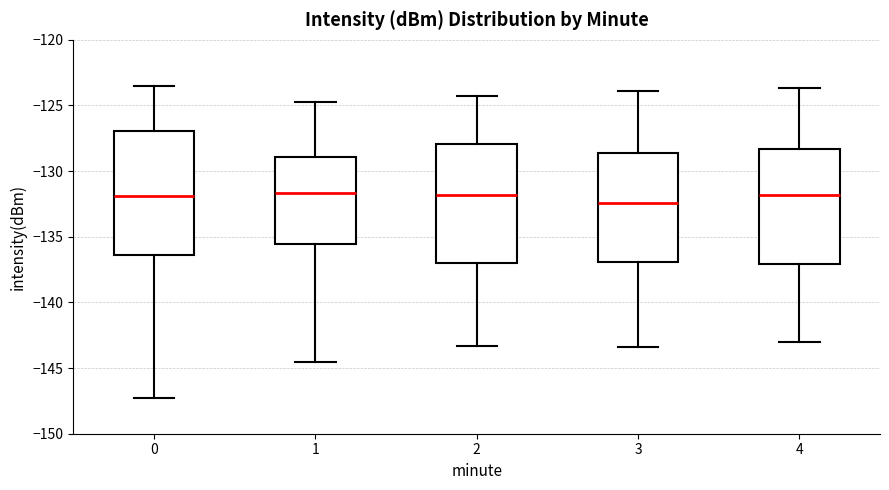

Reading left to right, transcribe this box plot: for each box, give where its median line is, the range the box spans, and where its two whiskers end, as read against the y-axis. The values are not printed on the chart, so give them approximately, as read against the axis.

0: median -132.0, box -136.5 to -127.0, whiskers -147.5 to -123.5
1: median -131.5, box -135.5 to -129.0, whiskers -144.5 to -124.5
2: median -132.0, box -137.0 to -128.0, whiskers -143.5 to -124.5
3: median -132.5, box -137.0 to -128.5, whiskers -143.5 to -124.0
4: median -132.0, box -137.0 to -128.5, whiskers -143.0 to -123.5